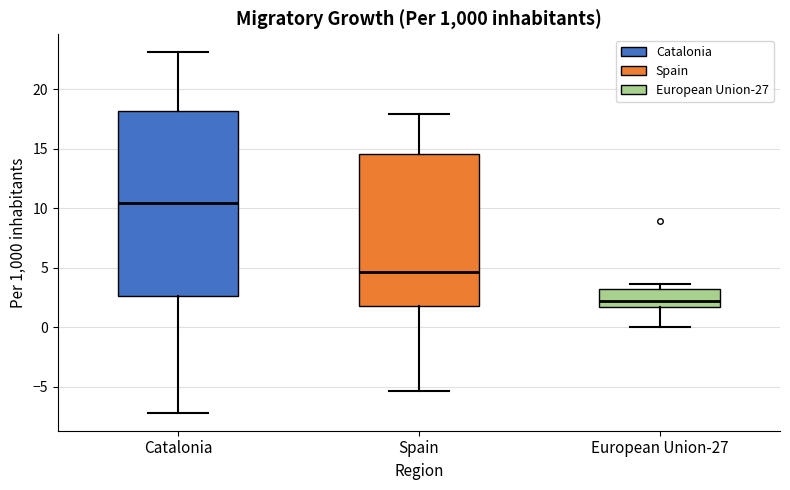

Which box is the tallest, from its lower edge to its upper edge?

Catalonia